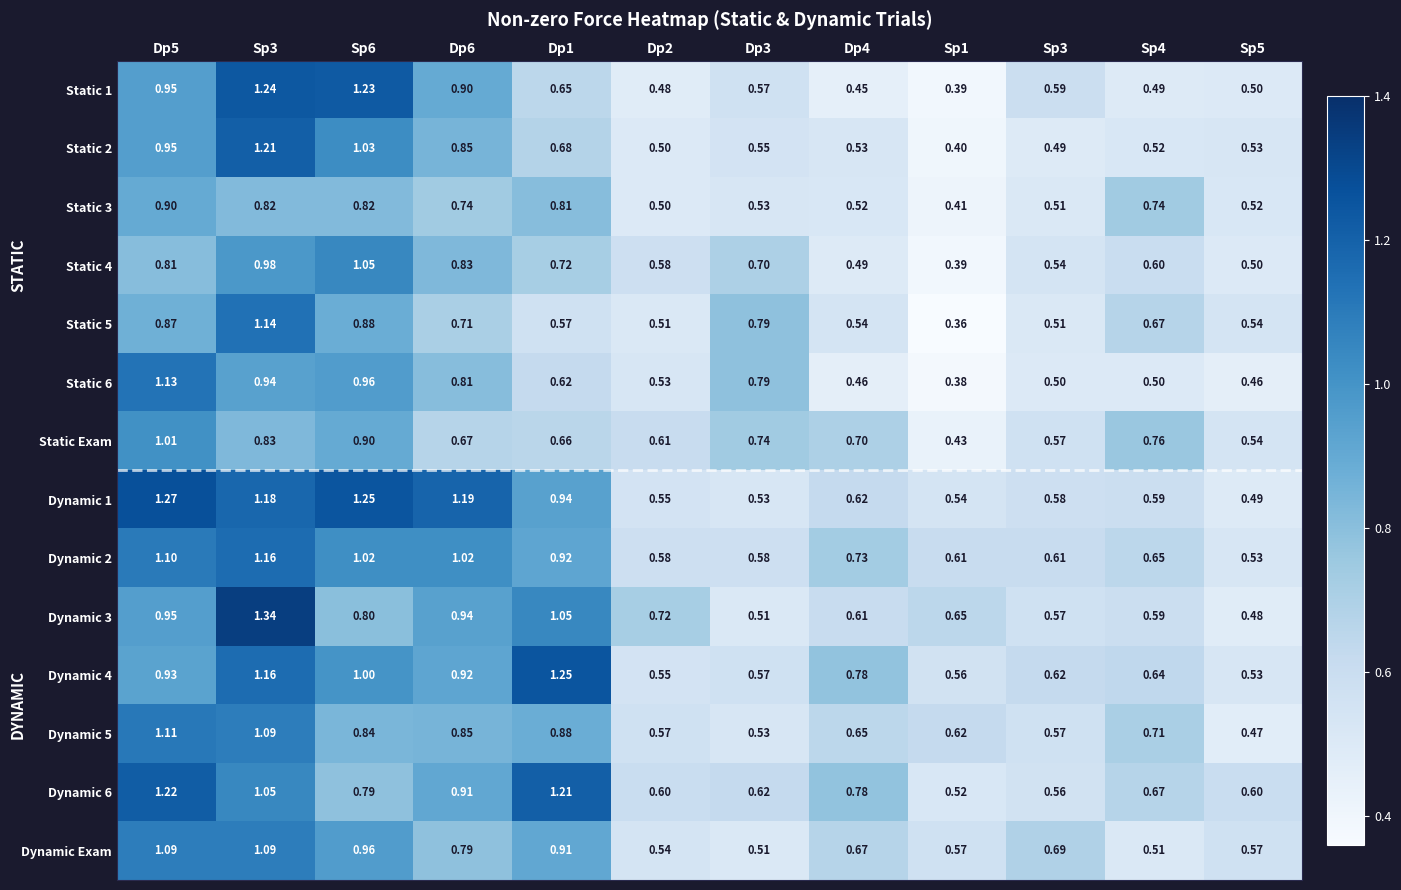

At how many categories does at least one series exceed 0?

12